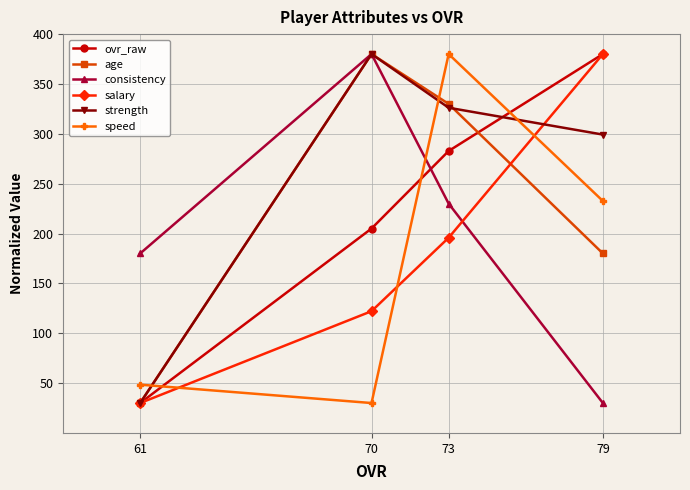

Between 79 and 73, which is larger?

79